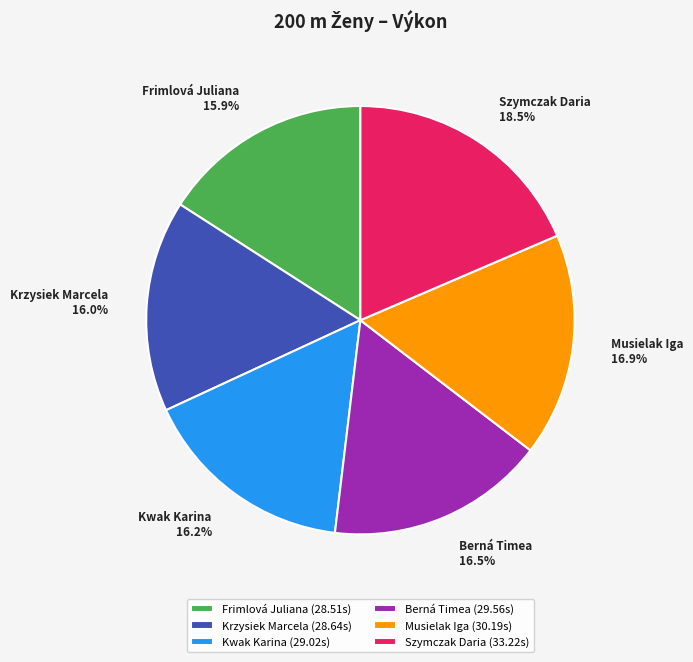

Does Musielak Iga represent more than half of the total?

No